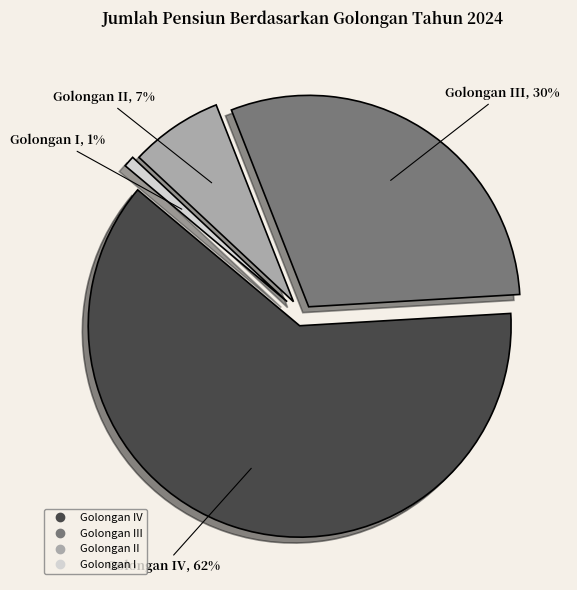

To the nearest percent, what portion does Golongan II represent?

7%